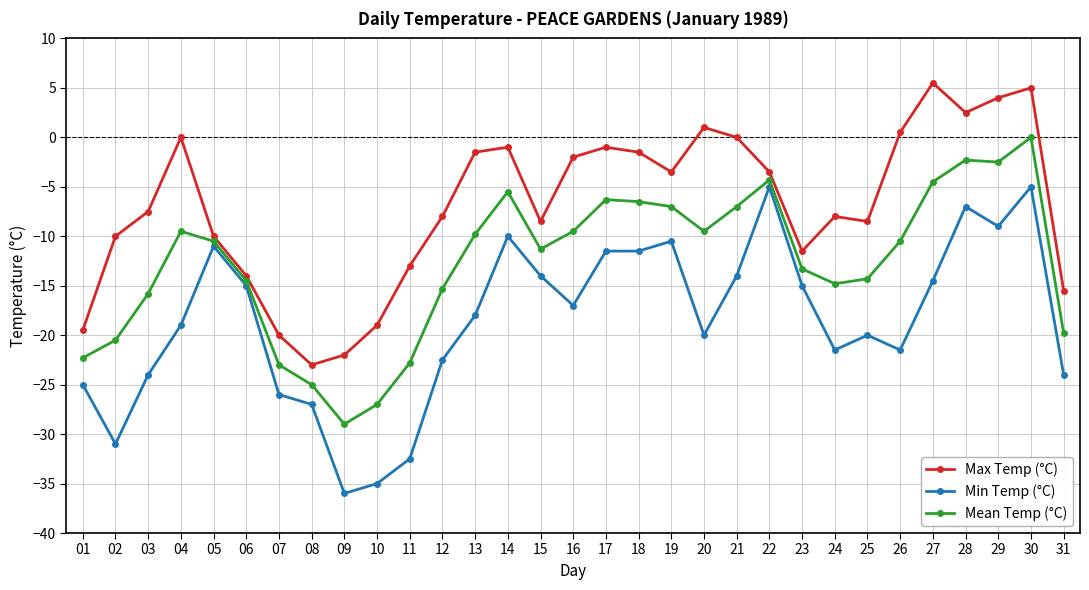

Read the Min Temp (°C) value at 09.

-36.0